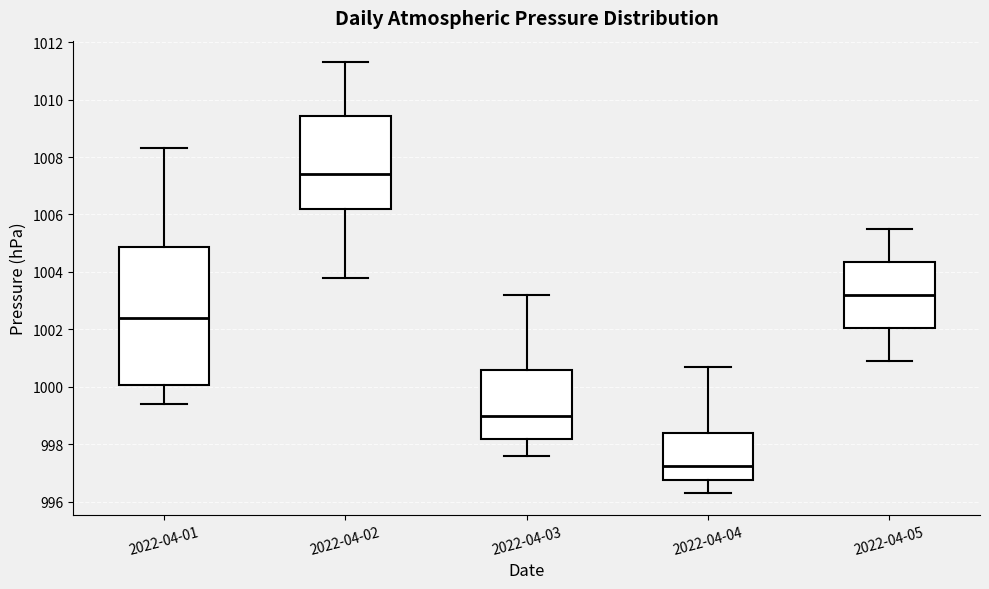

Where is the lower edge of the box for 2022-04-02 on the y-axis? The values are not printed on the chart, so give them approximately, as read against the axis.

1006.2